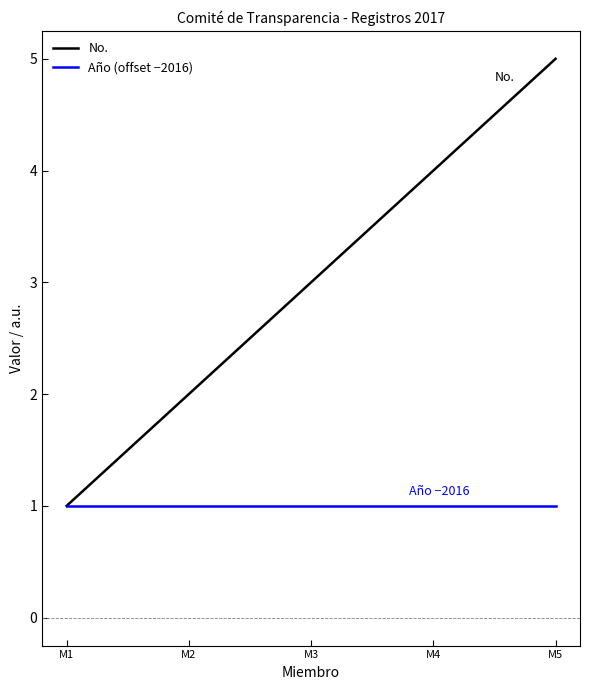

Rank the series by their maximum value, from lowest to highest.

Año (offset −2016), No.